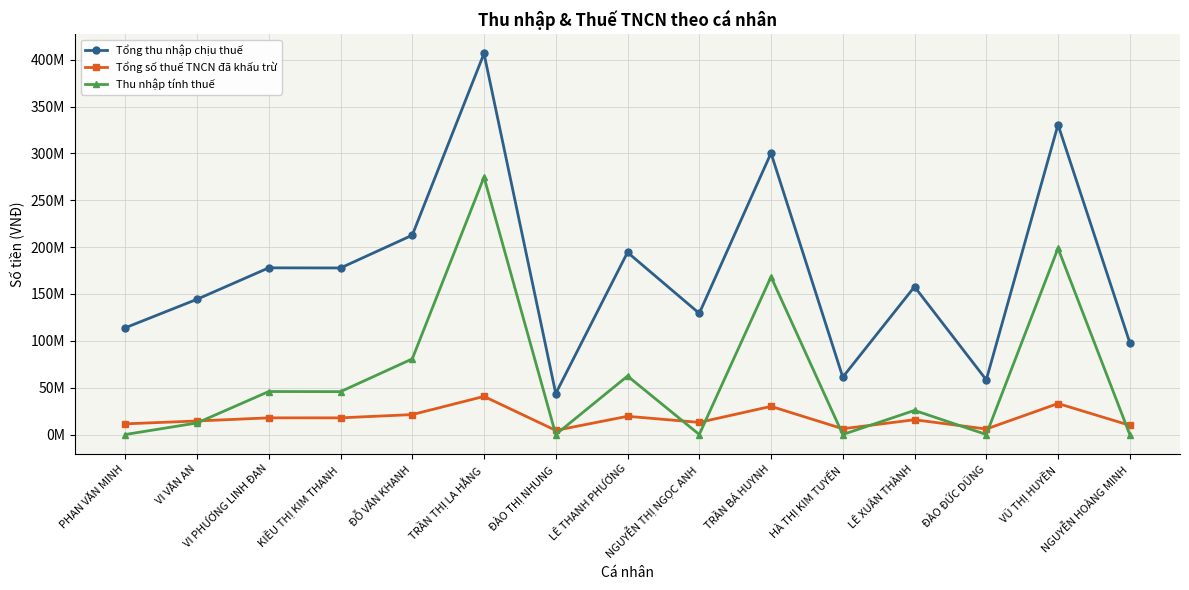

What is the label of the 10th point from the left?

TRẦN BÁ HUYNH